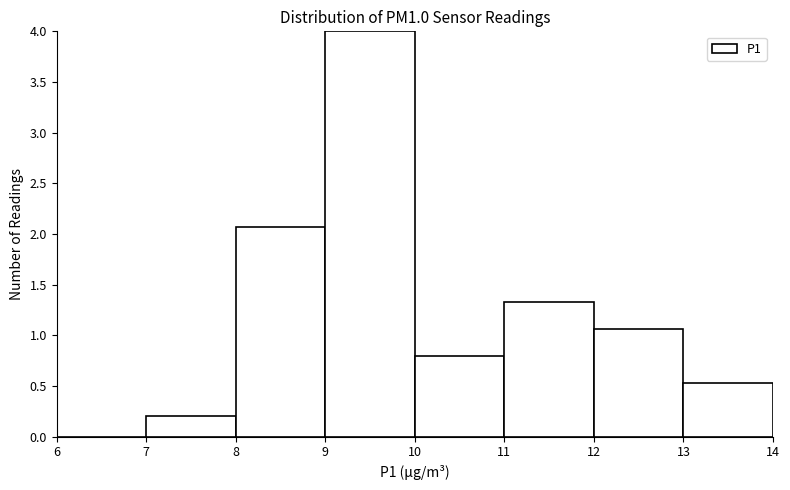

Reading left to right, list every bar in this chart as the range it spans on the x-axis followed by its height. The values are not printed on the chart, so give them approximately, as read against the axis.

6 to 7: 0
7 to 8: 0.20
8 to 9: 2.05
9 to 10: 4.00
10 to 11: 0.80
11 to 12: 1.35
12 to 13: 1.05
13 to 14: 0.55